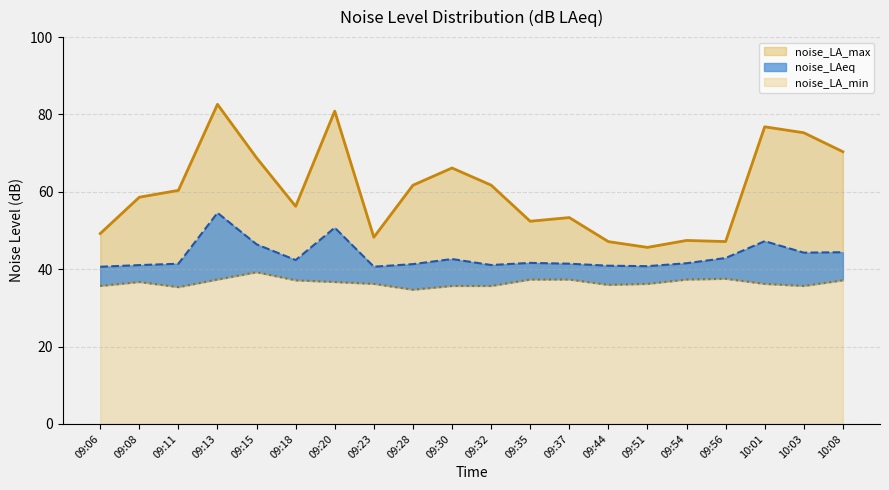

How many interior local peaks does the noise_LAeq series have?

5